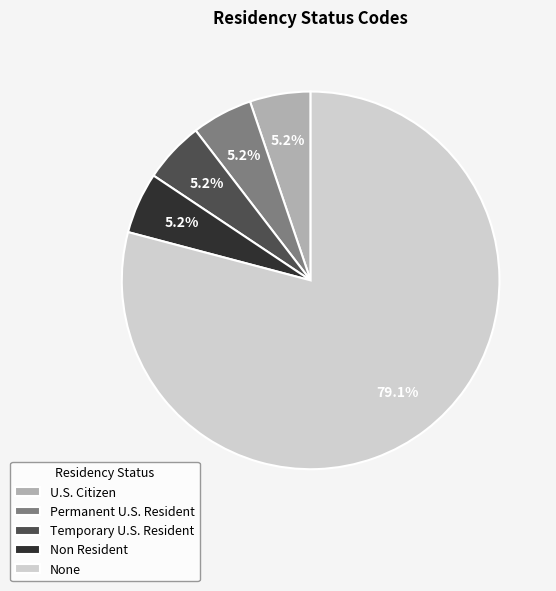

What percentage is the None slice, to the nearest percent?

79%